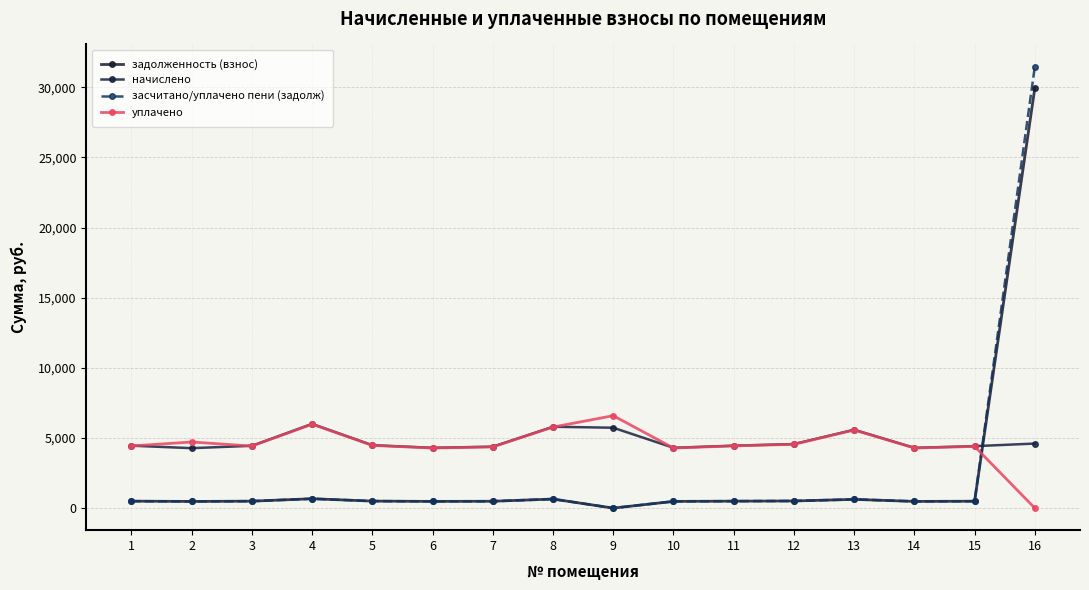

How many categories are shown in the chart?

16